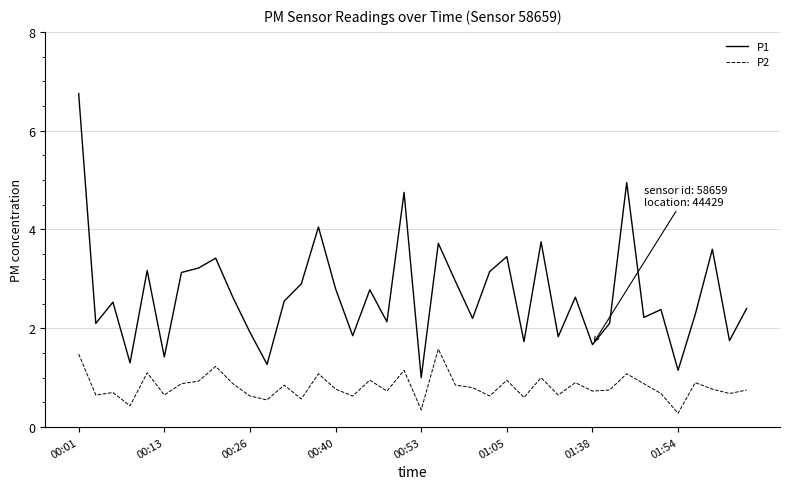

Rank the series by their average value, from highest to lowest.

P1, P2